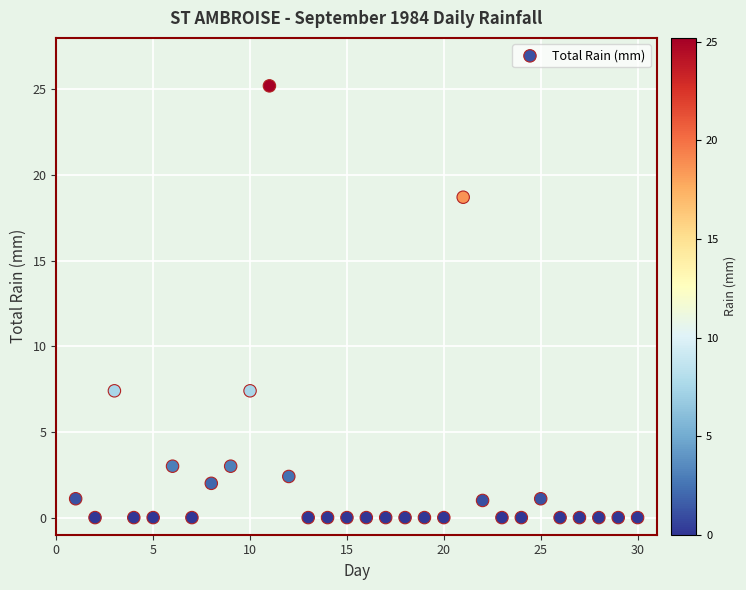

What is the range of Y values (max minus min)?

25.2